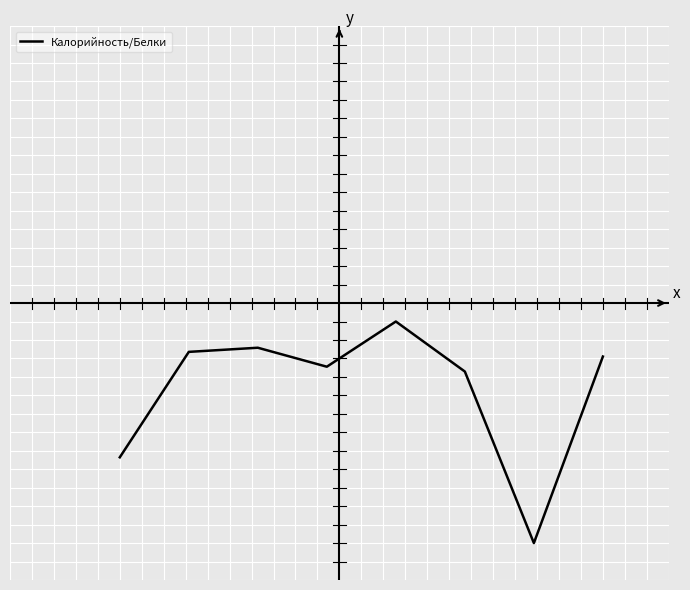

Is this an area chart (filled region under the line)?

No